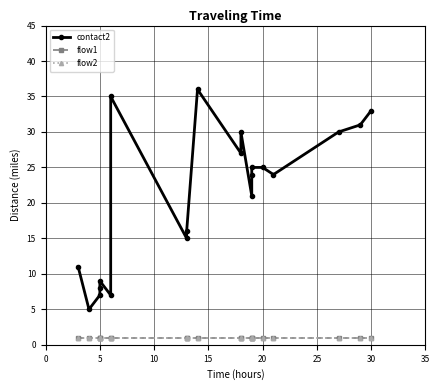

What is the greatest value displayed?

36